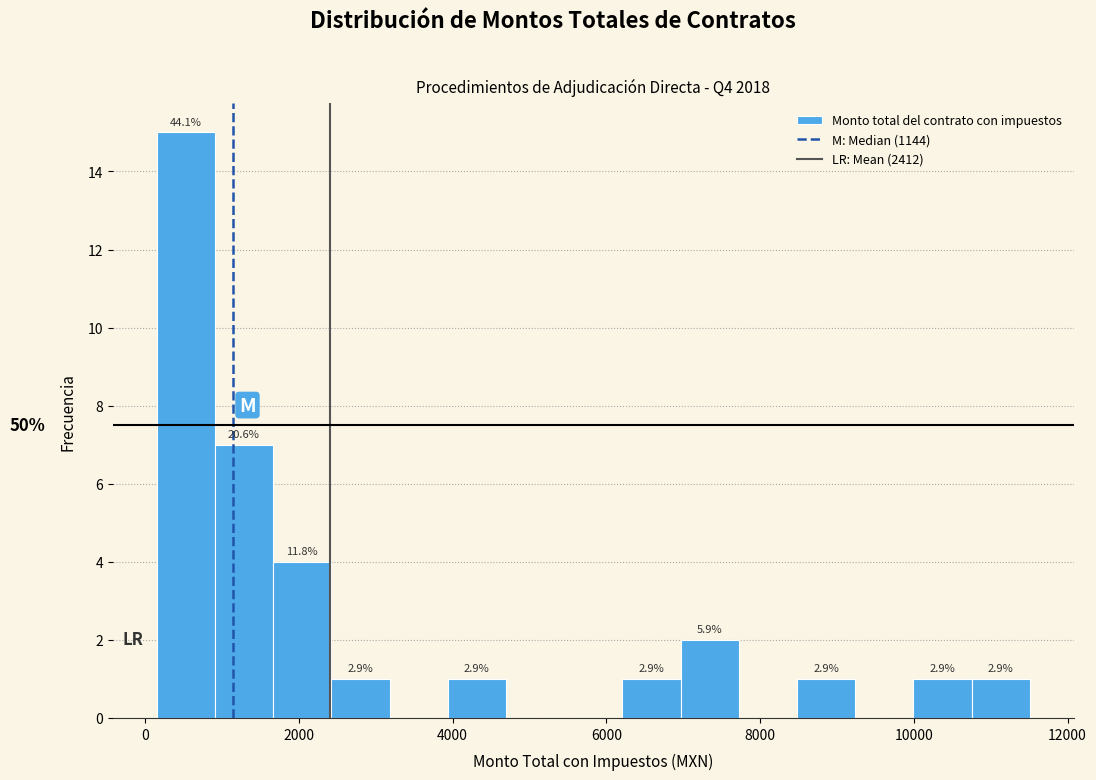

Read against the x-axis, roughly where is the centre of the tallest bar?

600